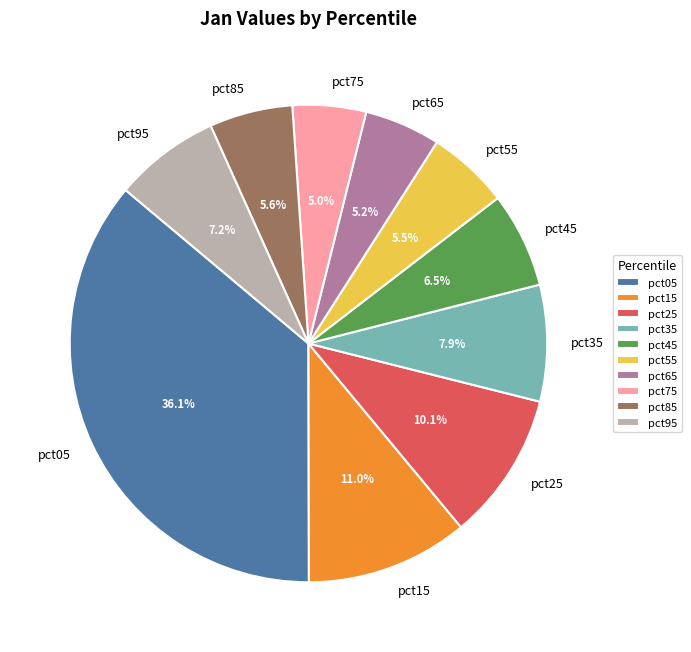

To the nearest percent, what is the average slice percentage?

10%